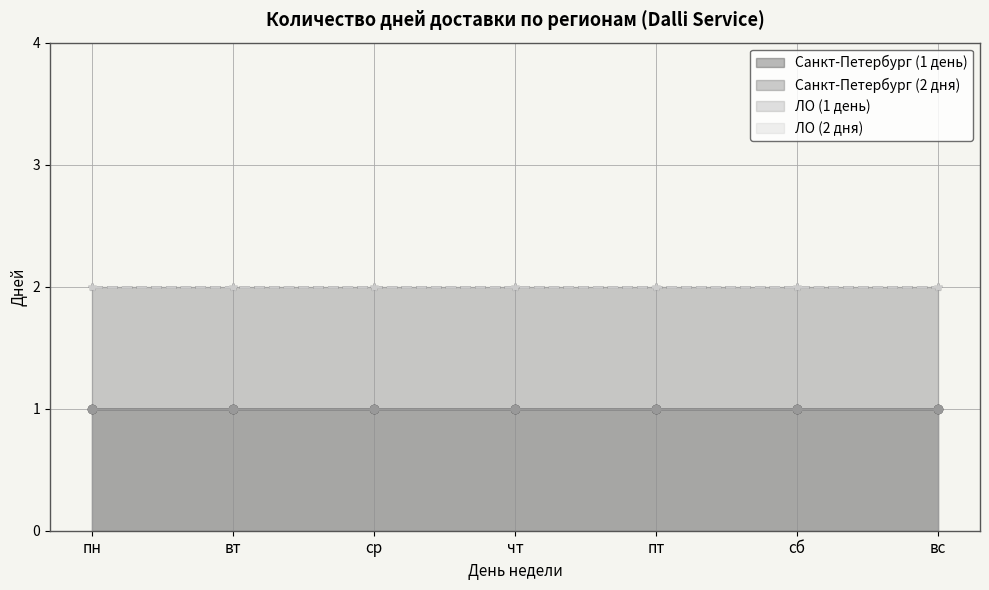

What is the highest value of the ЛО (2 дня) series?

2